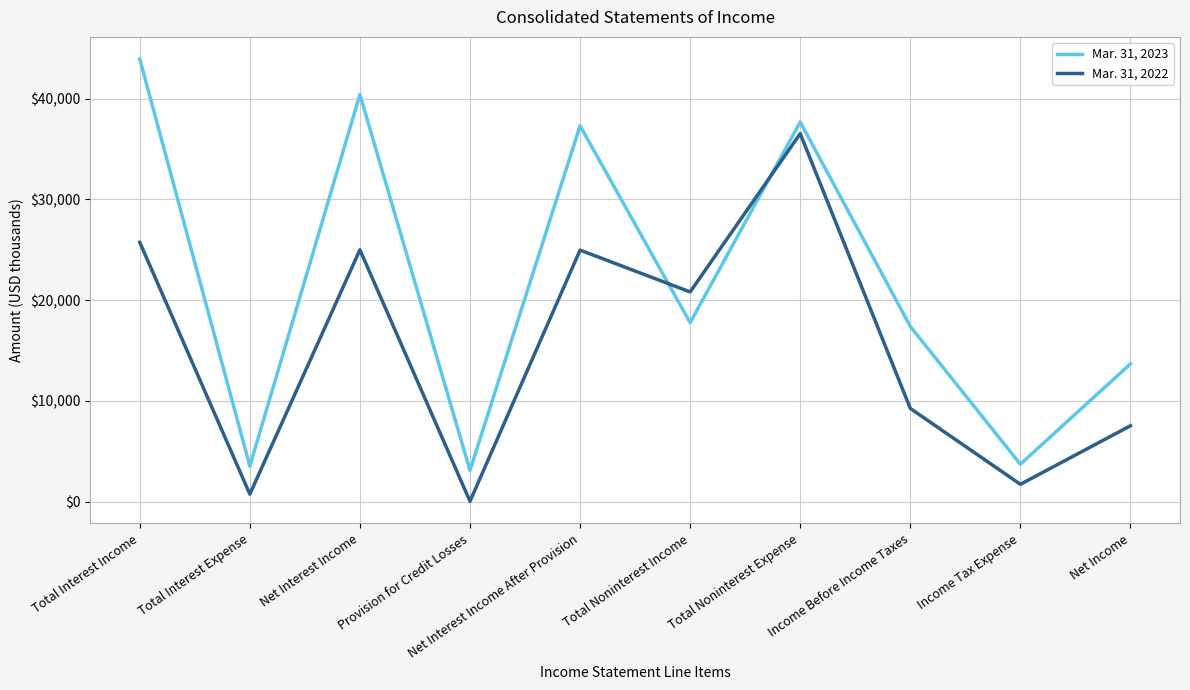

At which label does Mar. 31, 2022 reach its peak?

Total Noninterest Expense